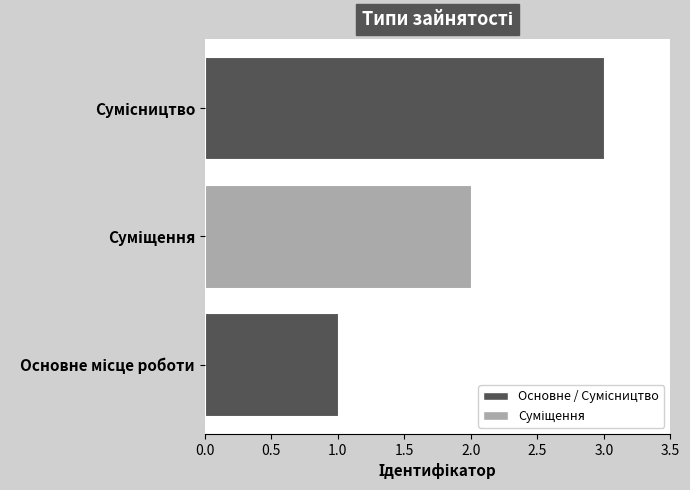

What is the sum of all values?

6